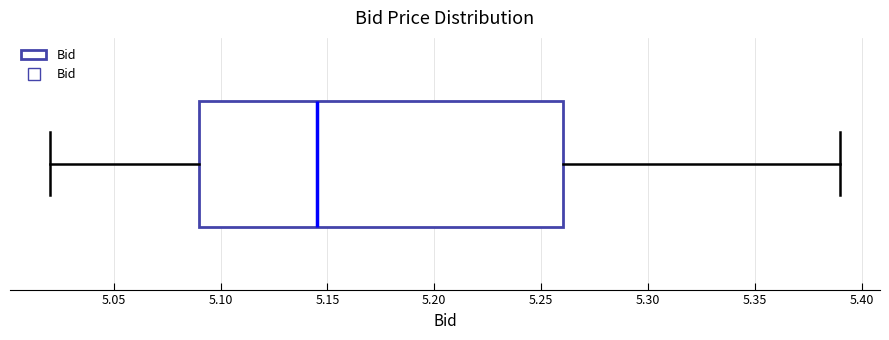

Where is the right edge of the box on the x-axis? The values are not printed on the chart, so give them approximately, as read against the axis.

5.260